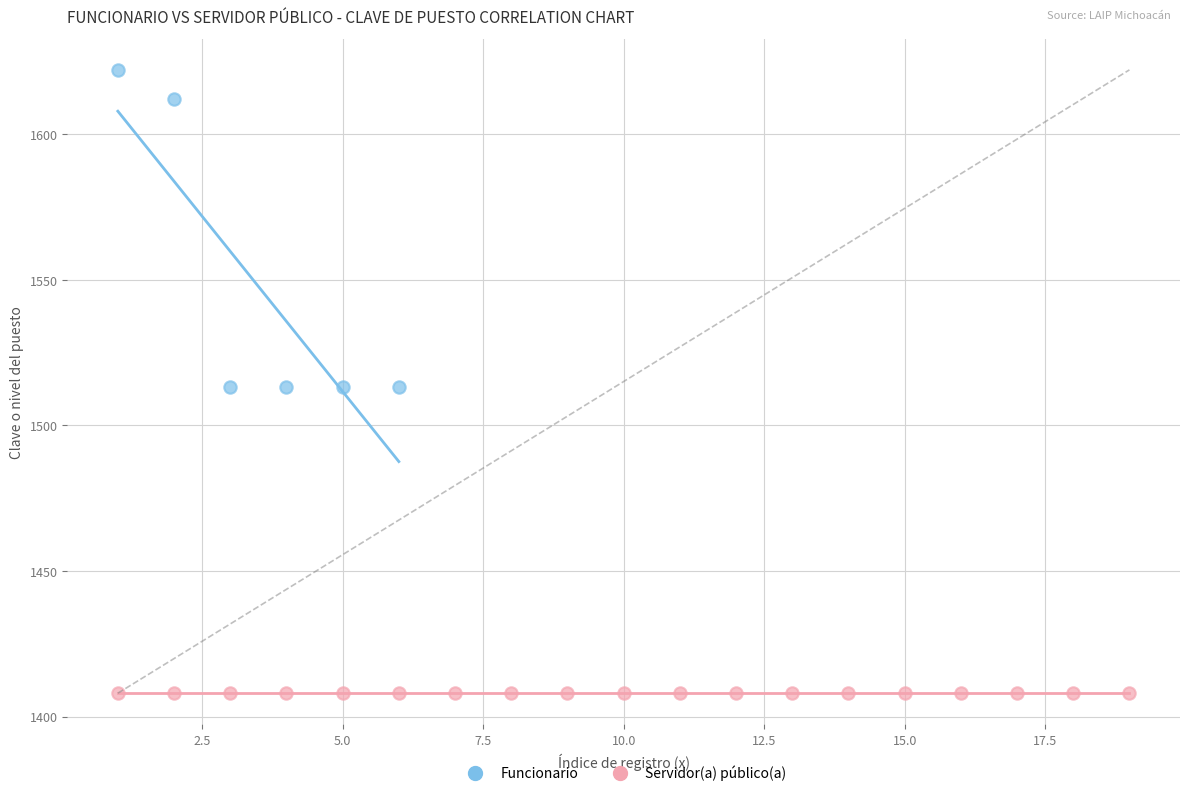

Which series contains the highest Y value?

Funcionario